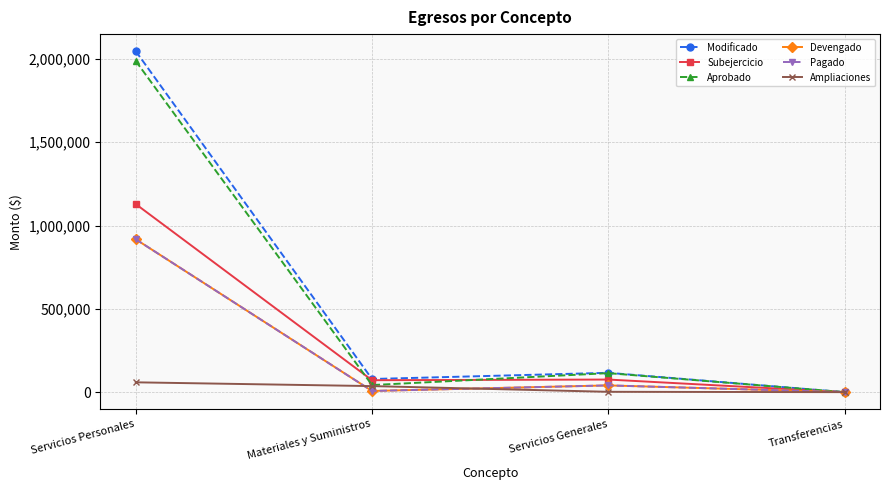

Rank the series by their maximum value, from highest to lowest.

Modificado, Aprobado, Subejercicio, Devengado, Pagado, Ampliaciones